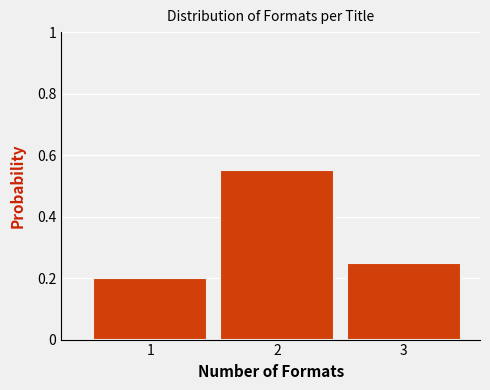

Count the values in the range 0 to 1.

3